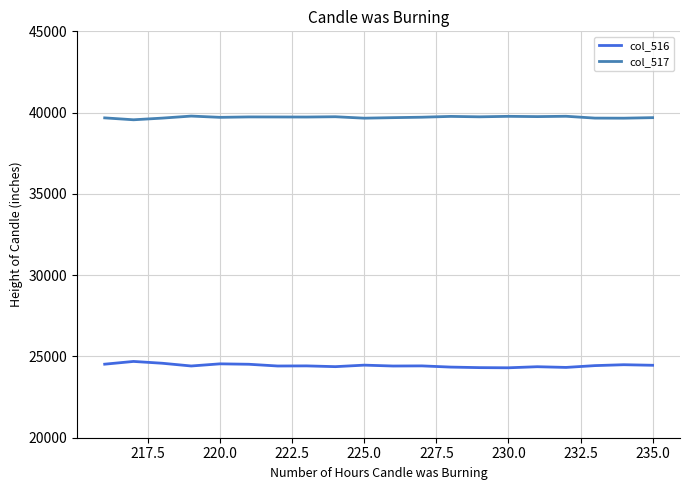

What is the minimum value shown in the chart?

24302